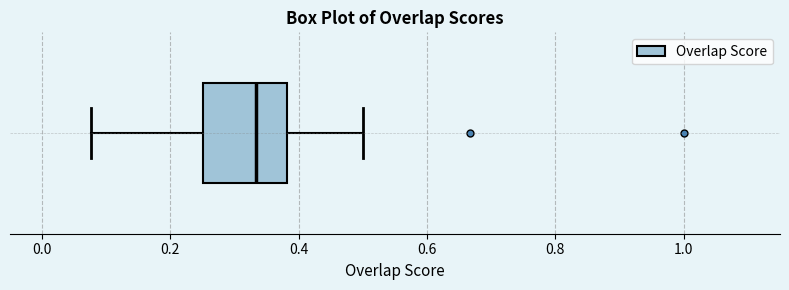

Read this box plot against the x-axis: the position of the median line, the range covered by the box, and the ends of both whiskers. The values are not printed on the chart, so give them approximately, as read against the axis.

median 0.34, box 0.26 to 0.38, whiskers 0.08 to 0.50